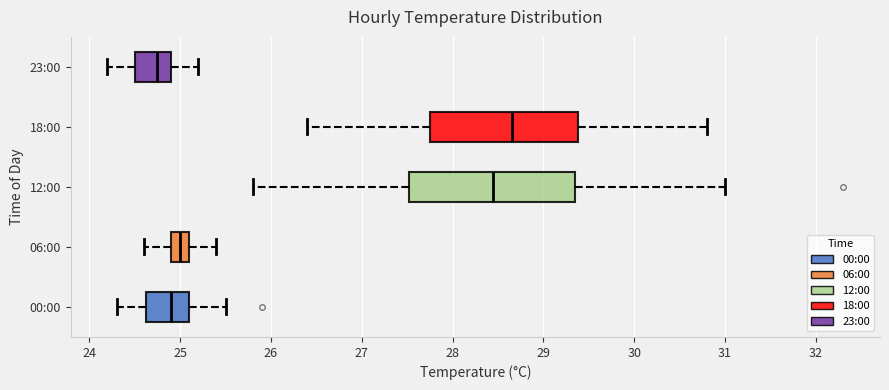

Where does the right whisker of the box for 00:00 end on the x-axis? The values are not printed on the chart, so give them approximately, as read against the axis.

25.5